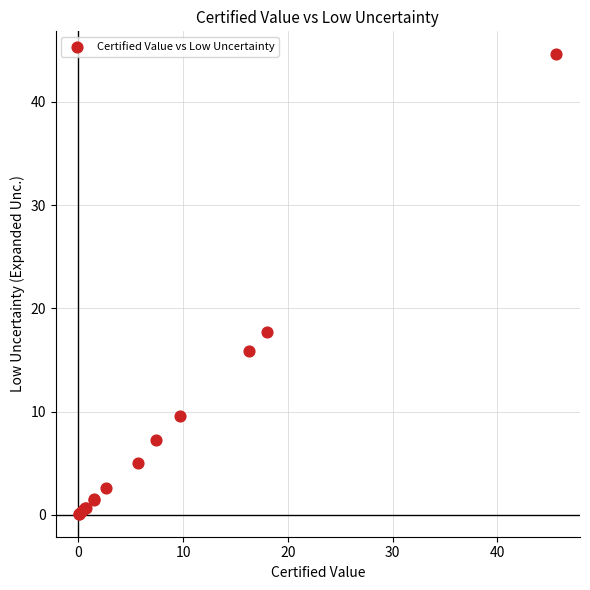

What Y value in the scatter plot is closest to 22?

17.7